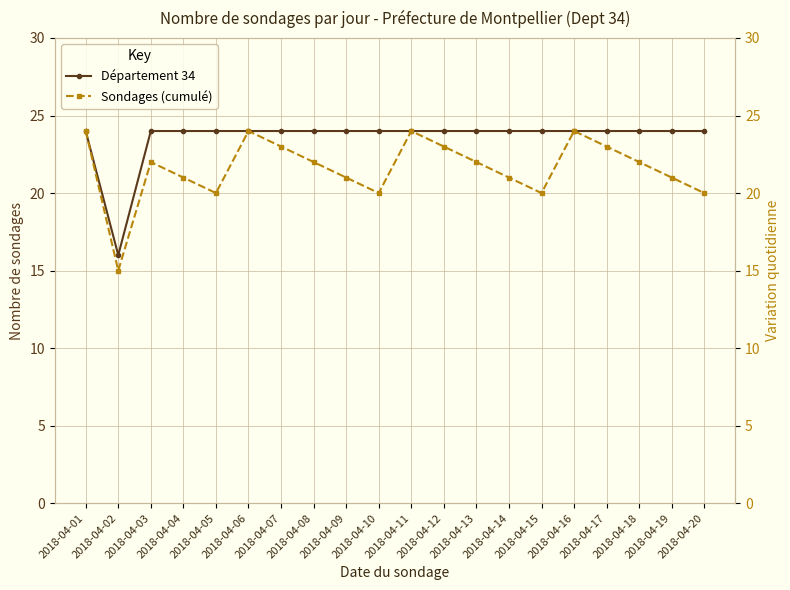

Reading left to right, extract all data points from this chart.

Département 34: 2018-04-01=24	2018-04-02=16	2018-04-03=24	2018-04-04=24	2018-04-05=24	2018-04-06=24	2018-04-07=24	2018-04-08=24	2018-04-09=24	2018-04-10=24	2018-04-11=24	2018-04-12=24	2018-04-13=24	2018-04-14=24	2018-04-15=24	2018-04-16=24	2018-04-17=24	2018-04-18=24	2018-04-19=24	2018-04-20=24
Sondages (cumulé): 2018-04-01=24	2018-04-02=15	2018-04-03=22	2018-04-04=21	2018-04-05=20	2018-04-06=24	2018-04-07=23	2018-04-08=22	2018-04-09=21	2018-04-10=20	2018-04-11=24	2018-04-12=23	2018-04-13=22	2018-04-14=21	2018-04-15=20	2018-04-16=24	2018-04-17=23	2018-04-18=22	2018-04-19=21	2018-04-20=20